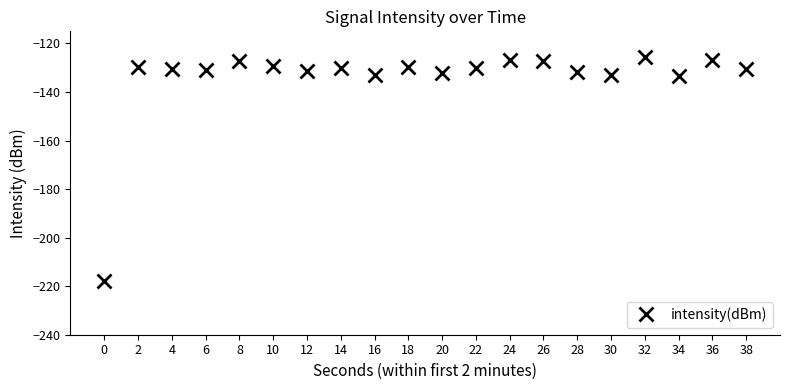

What is the difference between the maximum and minimum values?

92.5